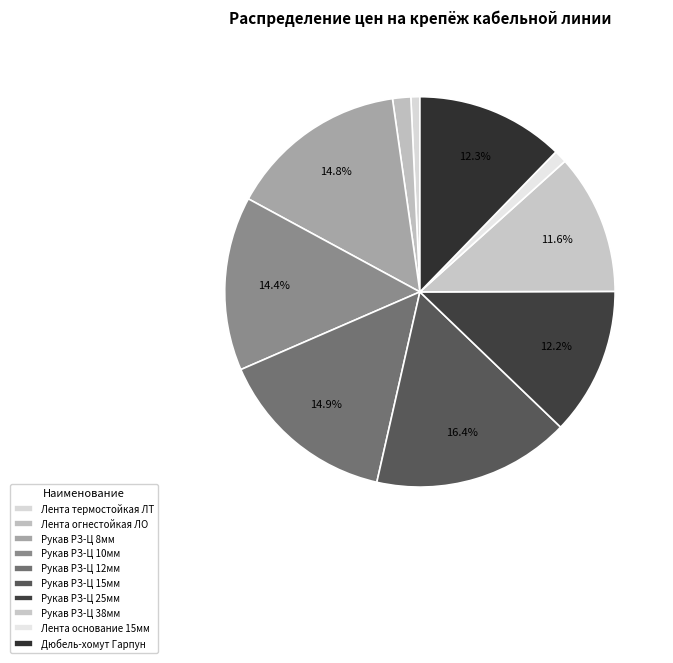

How much of the chart is everything except Дюбель-хомут Гарпун?

87.7%